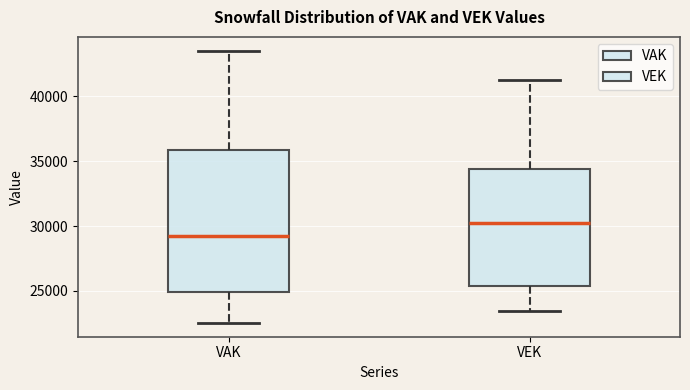

Which box's median line is the lowest?

VAK